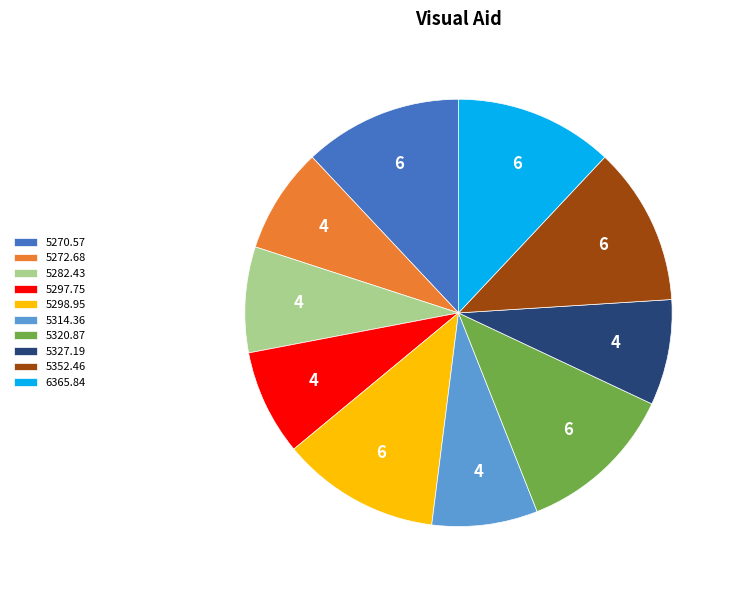

Approximately how many times larger is the value at 5352.46 compared to 5282.43?

1.5